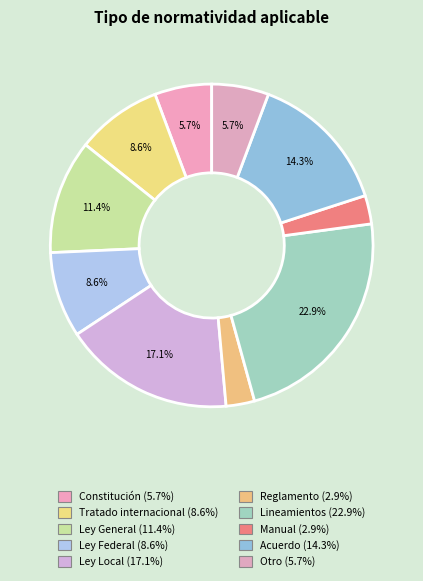

What percentage is the Ley Federal slice, to the nearest percent?

9%